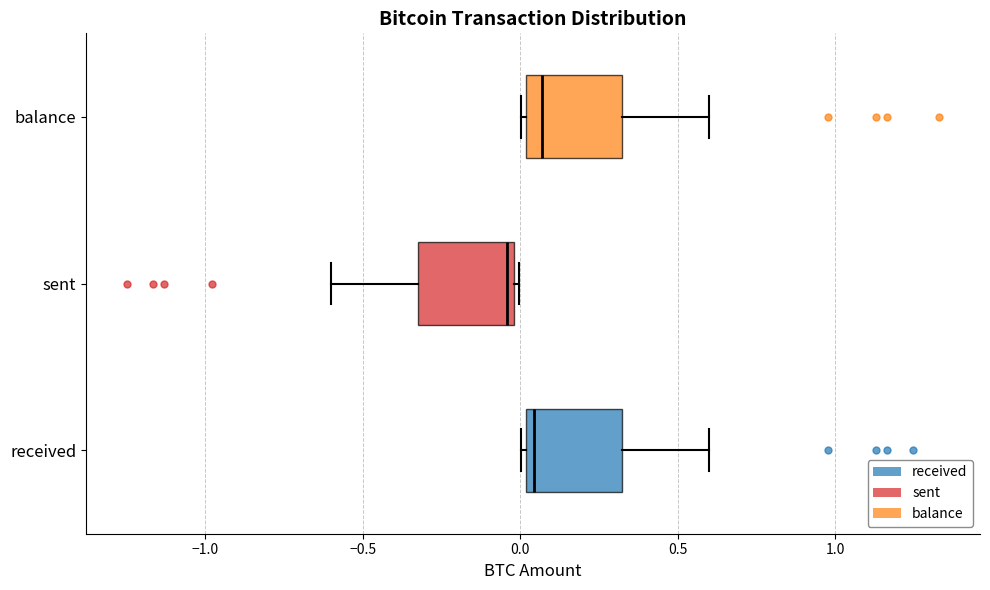

Reading bottom to top, read every box against the x-axis: the position of its median line, the range the box covers, and the ends of its whiskers. The values are not printed on the chart, so give them approximately, as read against the axis.

received: median 0.05, box 0.00 to 0.30, whiskers 0.00 (just left of the box's left edge) to 0.60
sent: median -0.05, box -0.30 to 0.00, whiskers -0.60 to 0.00 (just right of the box's right edge)
balance: median 0.05, box 0.00 to 0.30, whiskers 0.00 (just left of the box's left edge) to 0.60